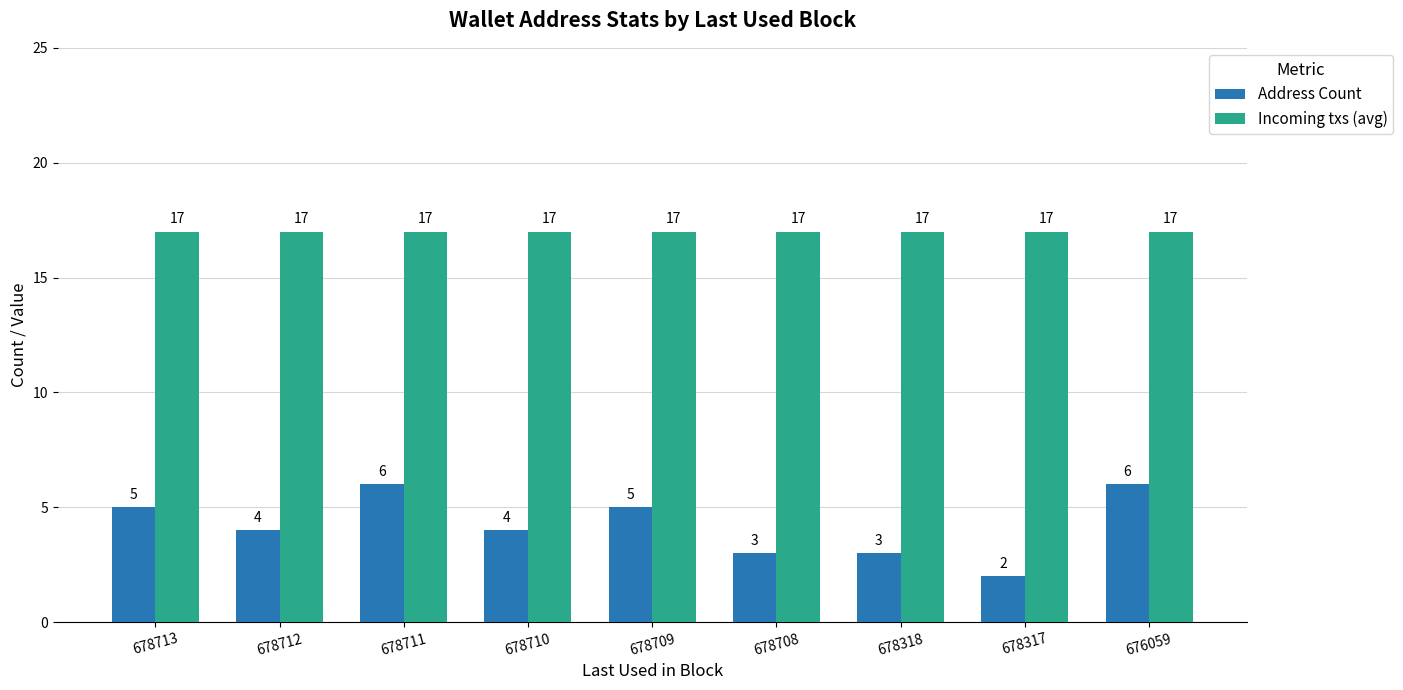

Are the bars horizontal?

No